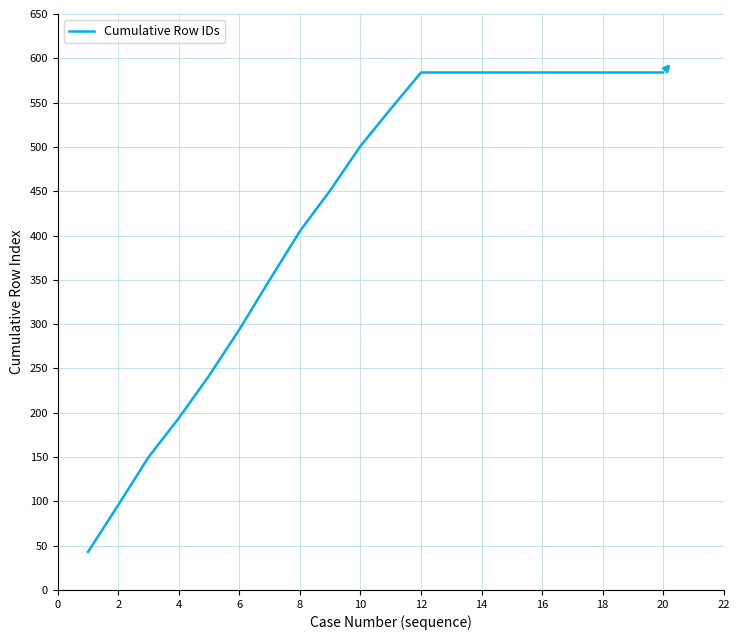

What is the minimum value shown in the chart?

43